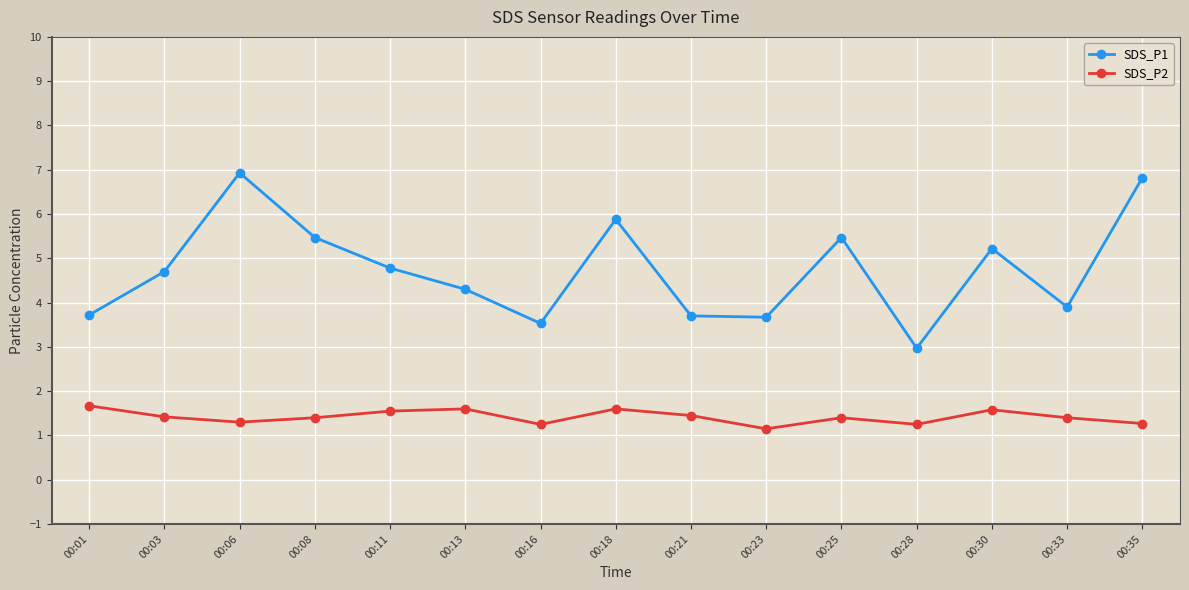

Does the chart have visible grid lines?

Yes